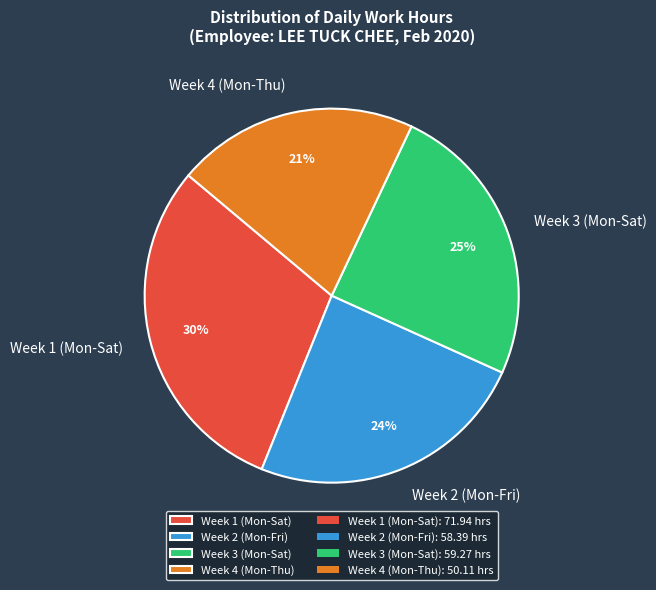

What is the ratio of the value at Week 3 (Mon-Sat) to the value at Week 4 (Mon-Thu)?

1.2